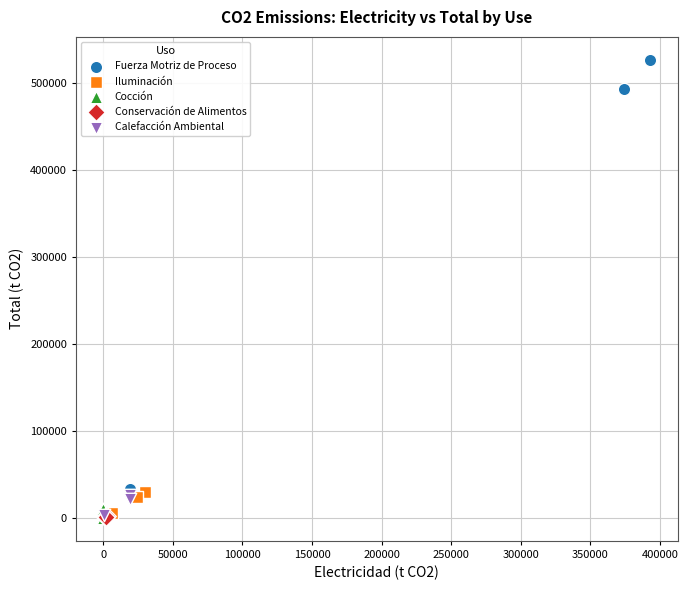

Which series has the widest spread of Y values?

Fuerza Motriz de Proceso